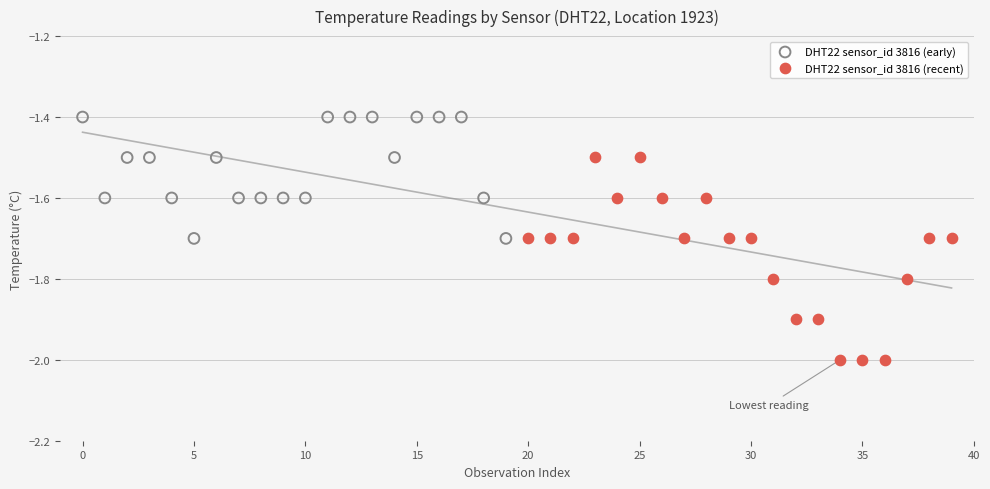

Which series reaches the maximum Y coordinate?

DHT22 sensor_id 3816 (early)